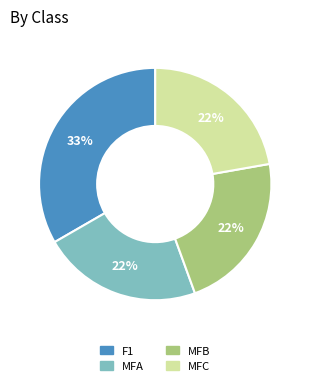

Which slice is the largest?

F1